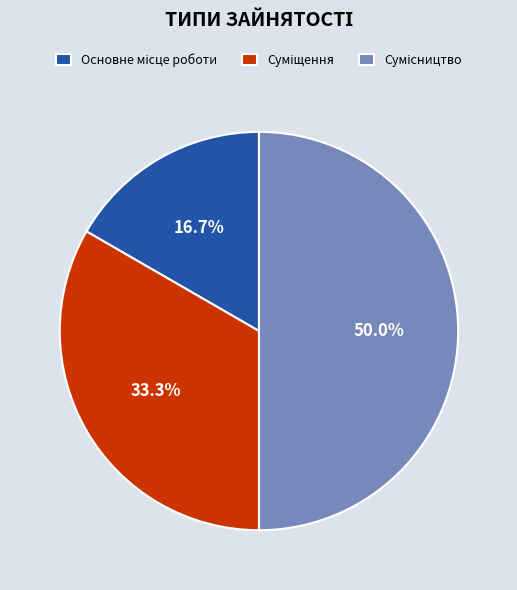

To the nearest percent, what is the difference between the largest and smallest slice percentages?

33%